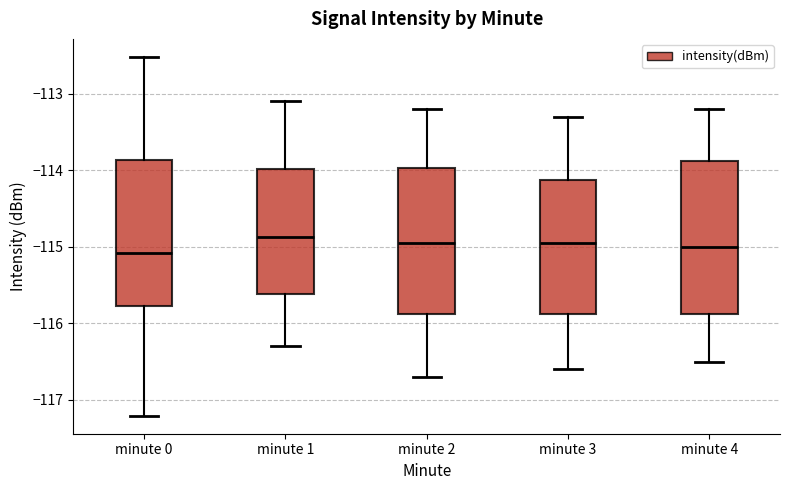

Reading left to right, transcribe this box plot: for each box, give where its median line is, the range the box spans, and where its two whiskers end, as read against the y-axis. The values are not printed on the chart, so give them approximately, as read against the axis.

minute 0: median -115.1, box -115.8 to -113.9, whiskers -117.2 to -112.5
minute 1: median -114.9, box -115.6 to -114.0, whiskers -116.3 to -113.1
minute 2: median -114.9, box -115.9 to -114.0, whiskers -116.7 to -113.2
minute 3: median -114.9, box -115.9 to -114.1, whiskers -116.6 to -113.3
minute 4: median -115.0, box -115.9 to -113.9, whiskers -116.5 to -113.2